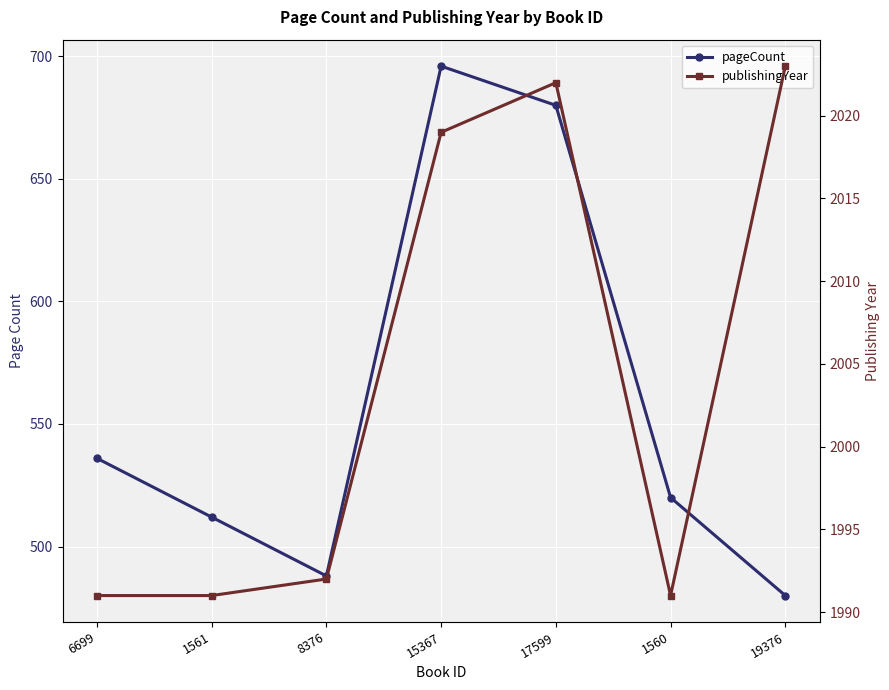

Does the chart display data point markers on the line(s)?

Yes